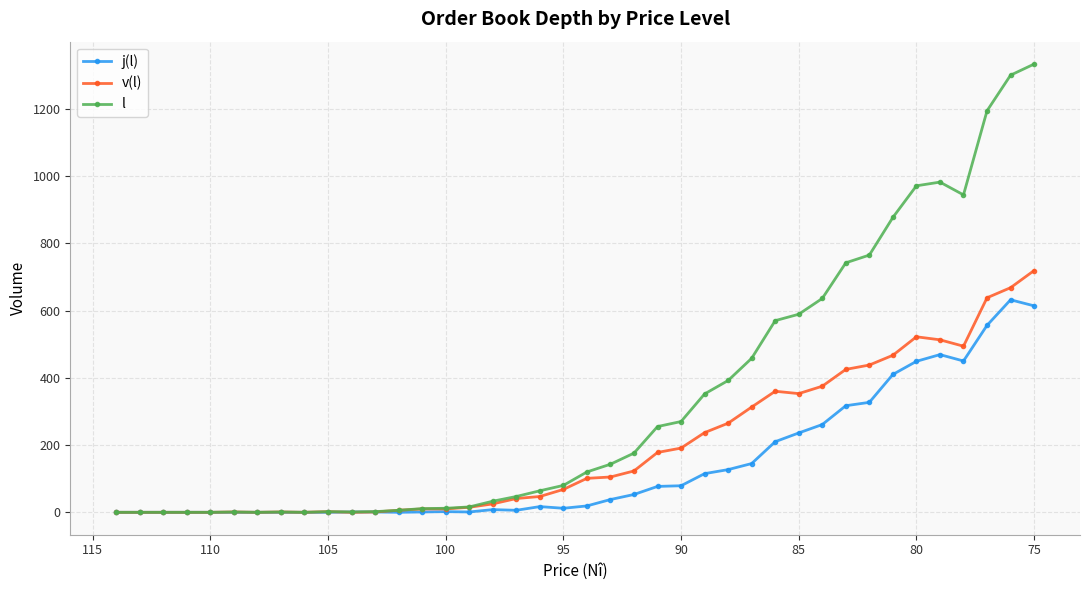

Reading right to left, transcribe all the data shown in this chart.

j(l): 614	632	556	450	469	449	410	327	317	261	236	210	145	127	115	79	77	53	38	19	12	17	6	8	1	2	1	0	1	1	0	0	0	0	0	0	0	0	0	0
v(l): 719	668	638	494	513	522	467	438	425	375	353	360	313	265	237	191	178	123	105	101	68	47	41	25	15	10	10	6	1	0	2	0	1	0	1	0	0	0	0	0
l: 1333	1300	1194	944	982	971	877	765	742	636	589	570	458	392	352	270	255	176	143	120	80	64	47	33	16	12	11	6	2	1	2	0	1	0	1	0	0	0	0	0